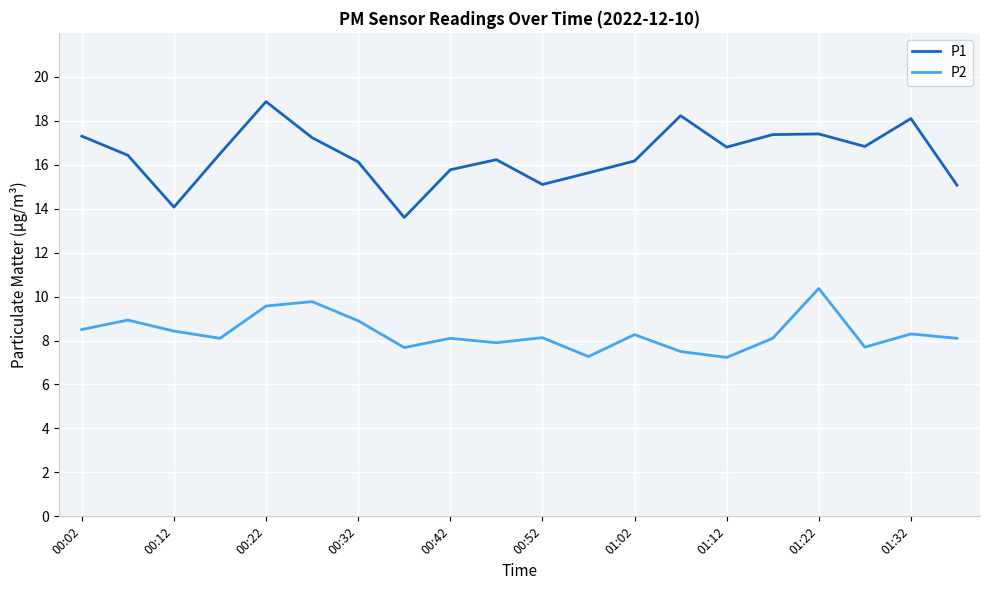

Count the number of data series in this chart.

2